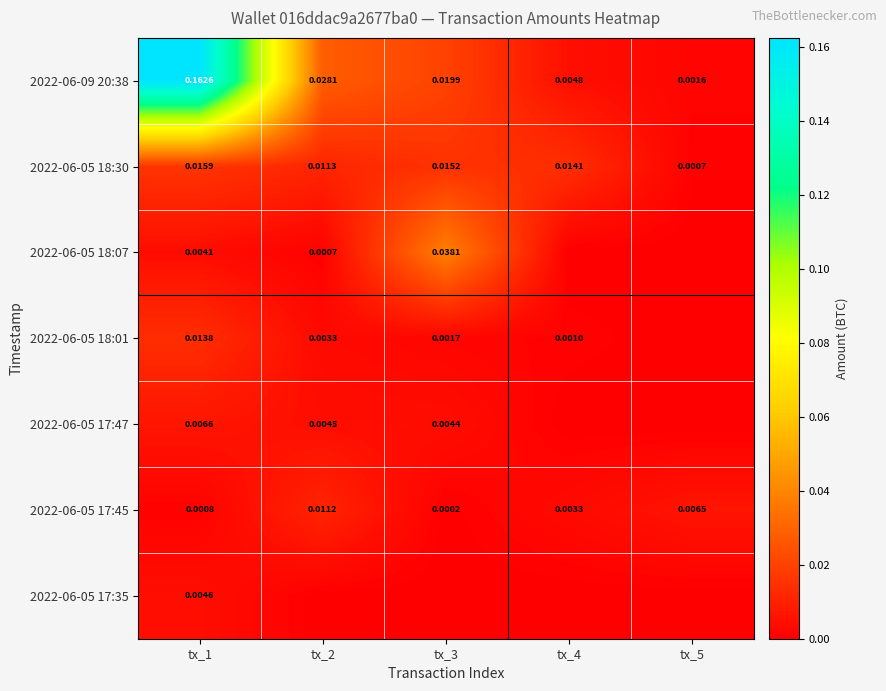

What is the spread (max minus min) of values at tx_1?

0.2